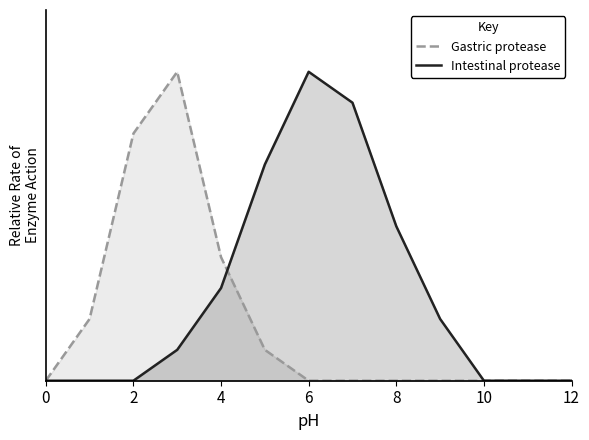

How many Intestinal protease values are between 0 and 5?

10